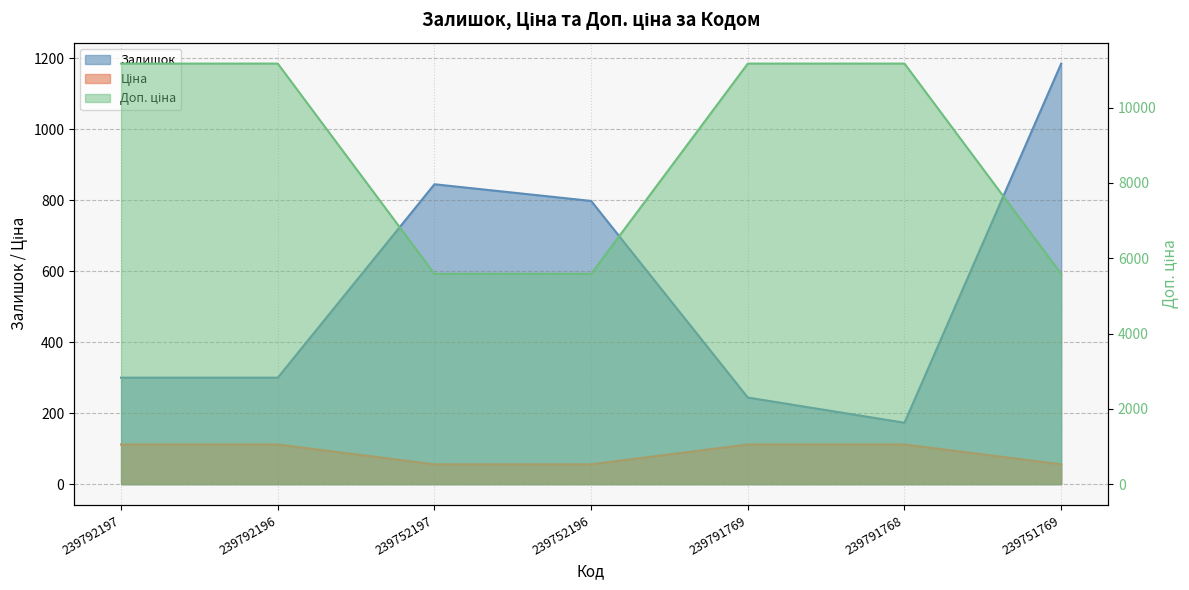

At which category is the sum across all series the highest?

239792197